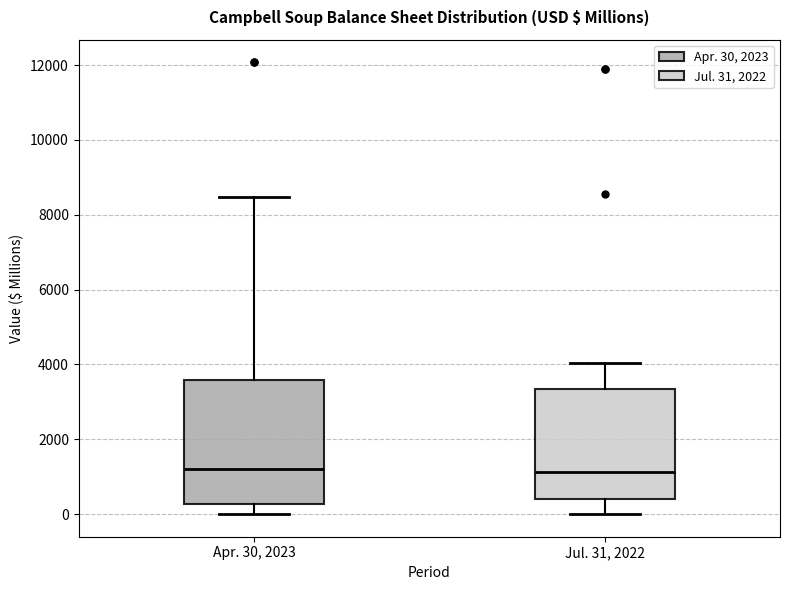

Reading left to right, read every box against the y-axis: the position of its median line, the range the box covers, and the ends of its whiskers. The values are not printed on the chart, so give them approximately, as read against the axis.

Apr. 30, 2023: median 1200, box 200 to 3600, whiskers 0 to 8400
Jul. 31, 2022: median 1200, box 400 to 3400, whiskers 0 to 4000